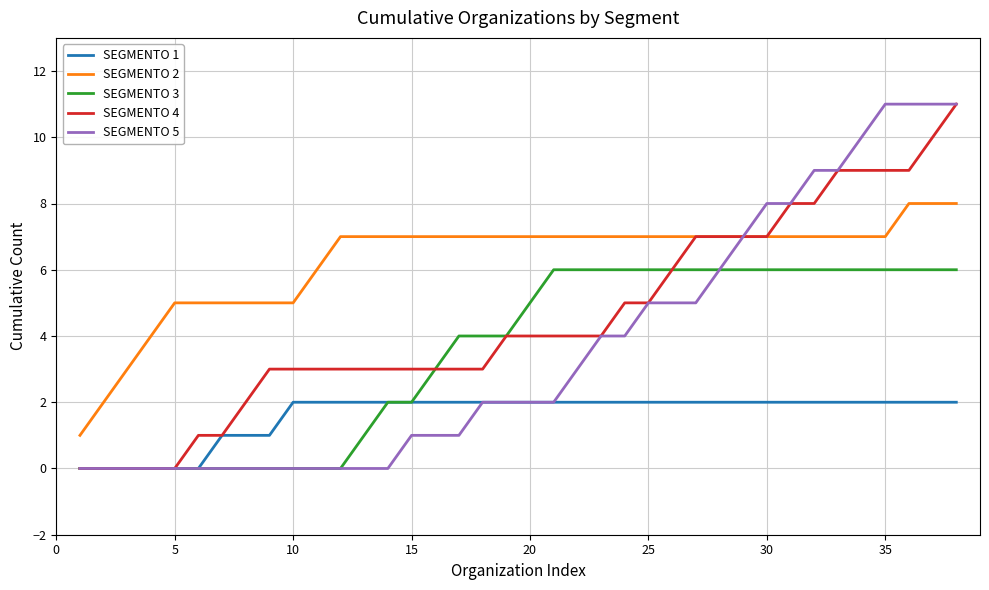

Which series has the largest total across all categories?

SEGMENTO 2